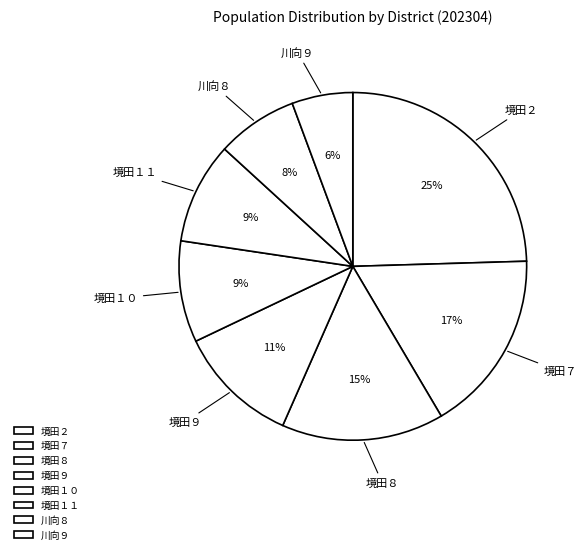

Which category has the biggest portion of the pie?

境田２